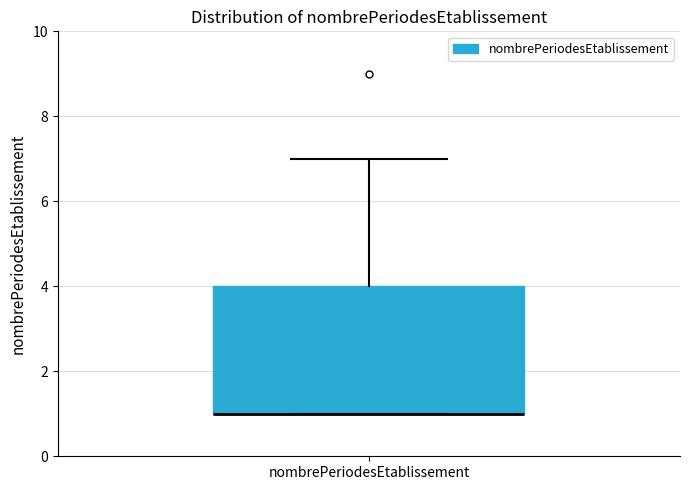

Read this box plot against the y-axis: the position of the median line, the range covered by the box, and the ends of both whiskers. The values are not printed on the chart, so give them approximately, as read against the axis.

median 1 (drawn on the box's lower edge), box 1 to 4, whiskers 1 to 7